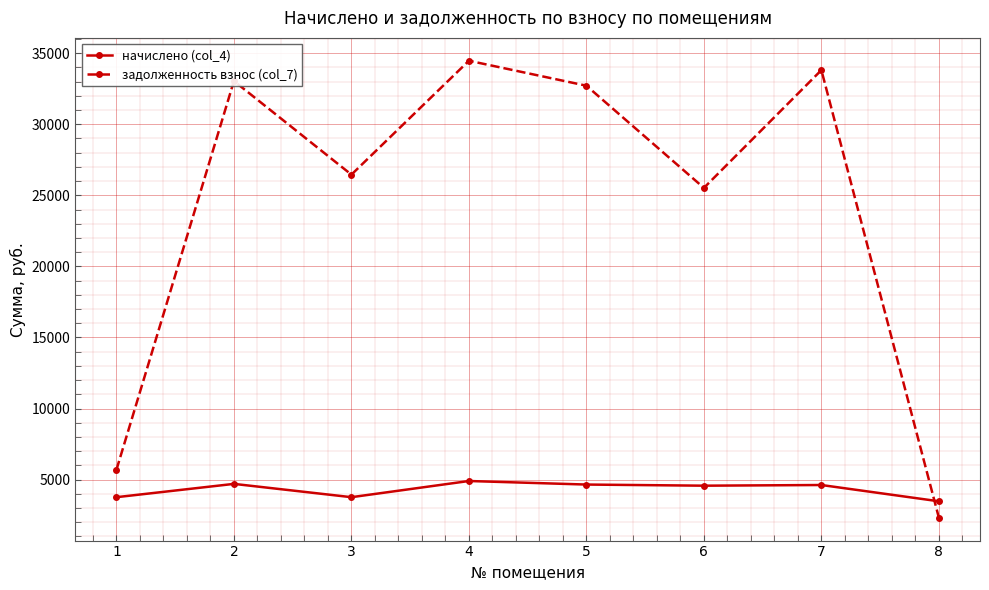

Which series has the largest total across all categories?

задолженность взнос (col_7)